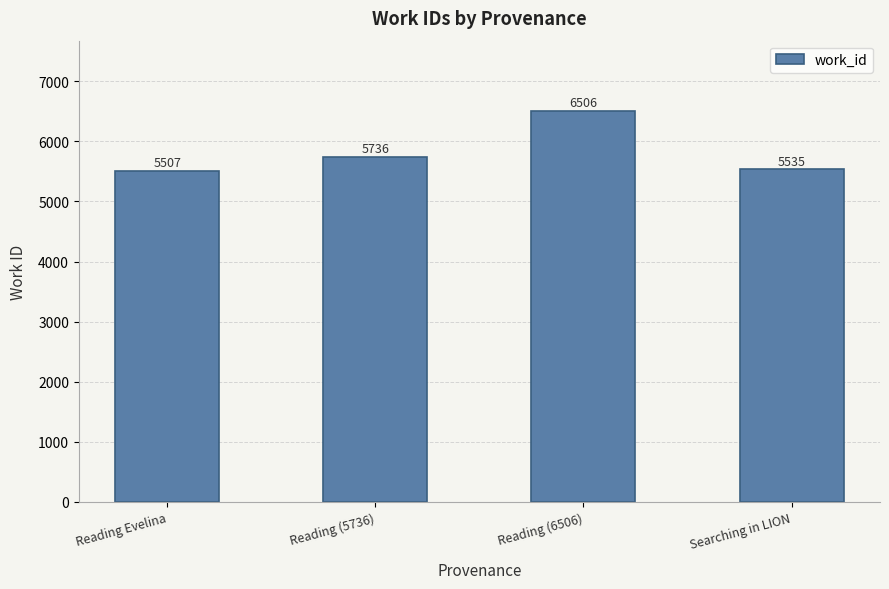

Rank the categories by value from lowest to highest.

Reading Evelina, Searching in LION, Reading (5736), Reading (6506)